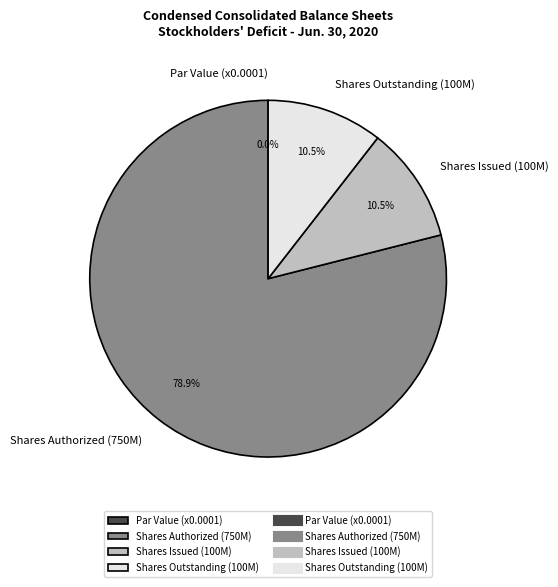

To the nearest percent, what is the combined percentage of Common stock, shares issued and Common stock, shares outstanding?

21%